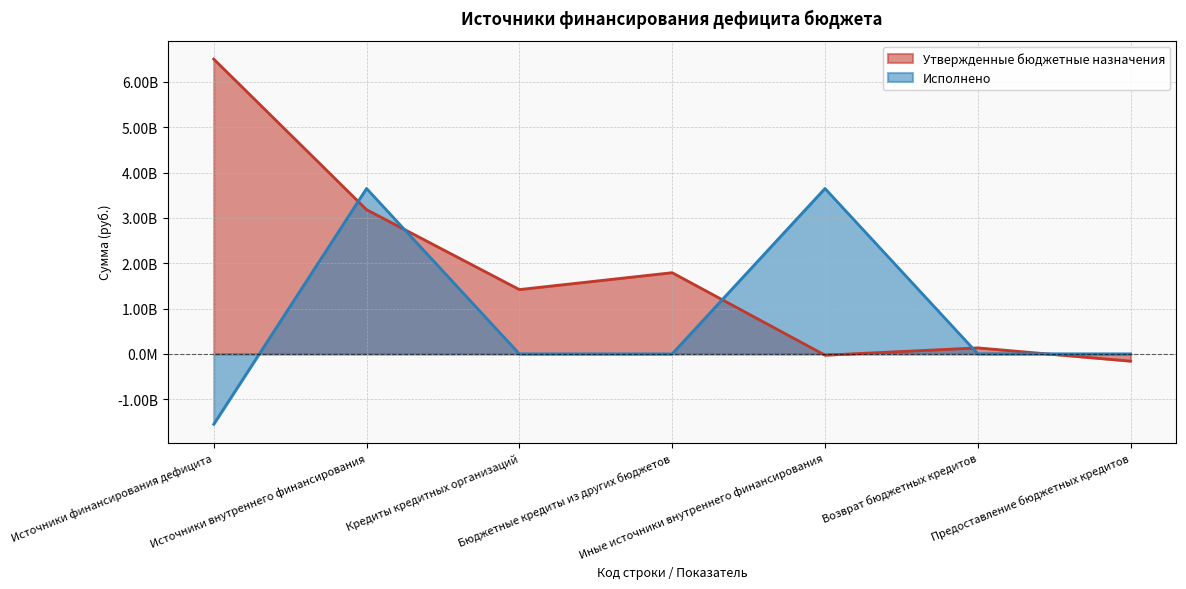

True or false: Утвержденные бюджетные назначения has a value of 951918459.1 at Источники внутреннего финансирования.

False